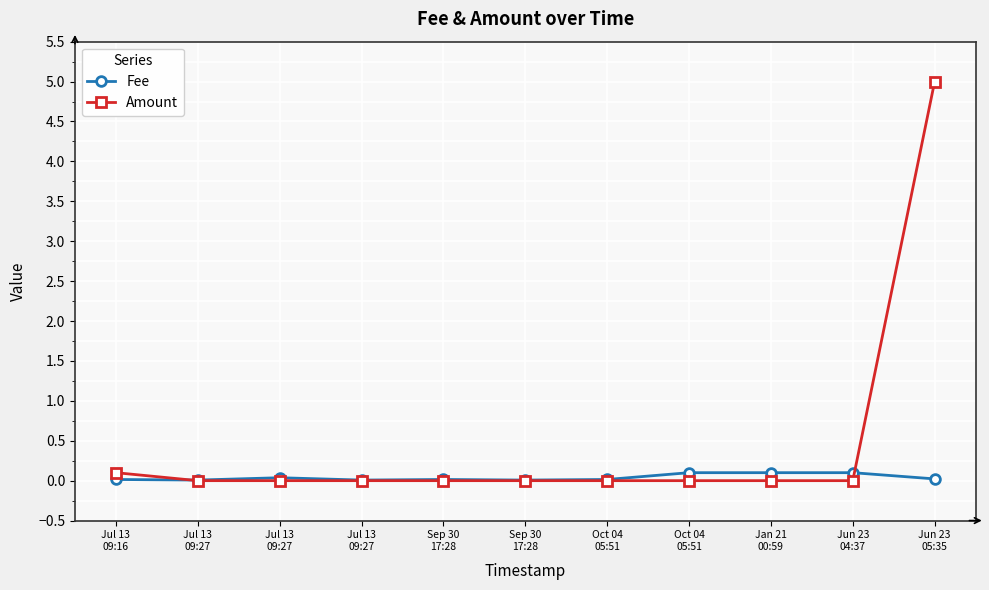

How many categories are shown in the chart?

11